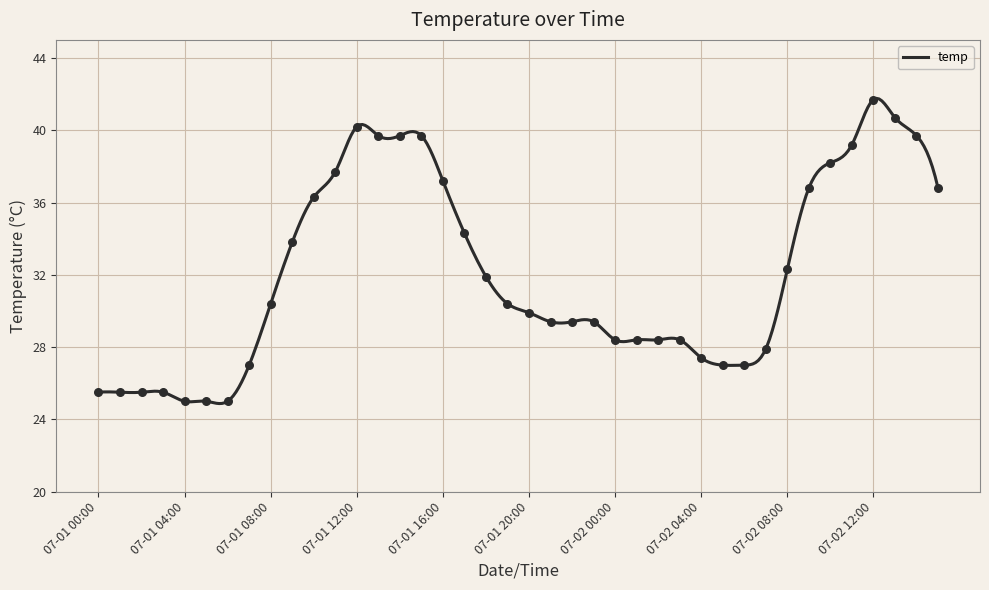

What is the change in value from 07-01 04:00 to 07-01 19:00?

+5.4